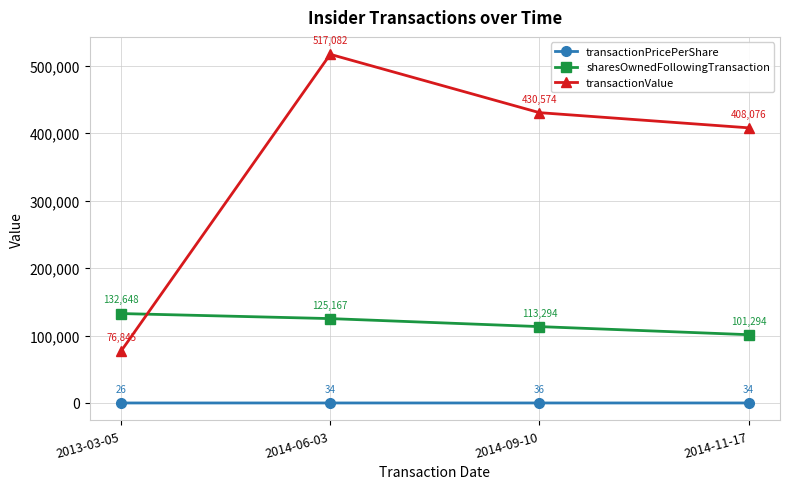

Is this an area chart (filled region under the line)?

No